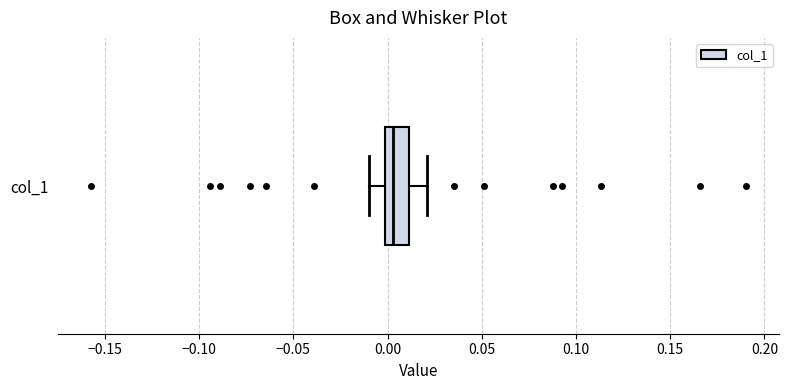

Transcribe this box plot: give where the median line is, the range the box spans, and where the two whiskers end, as read against the x-axis. The values are not printed on the chart, so give them approximately, as read against the axis.

median 0.005, box 0.000 to 0.010, whiskers -0.010 to 0.020